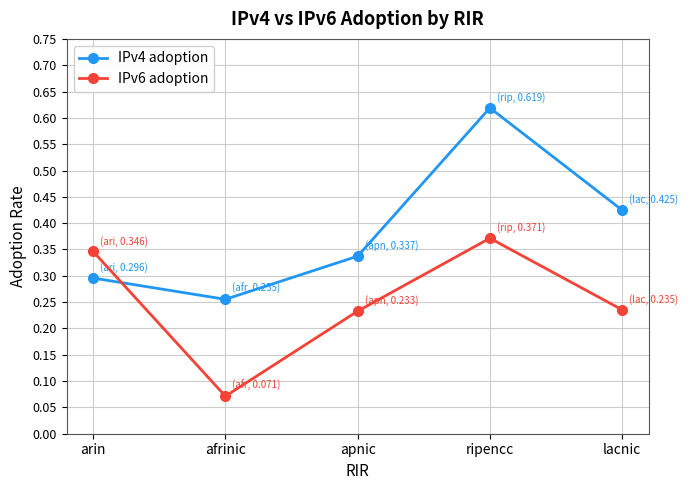

The value of IPv4 adoption at arin is 0.3. True or false?

True